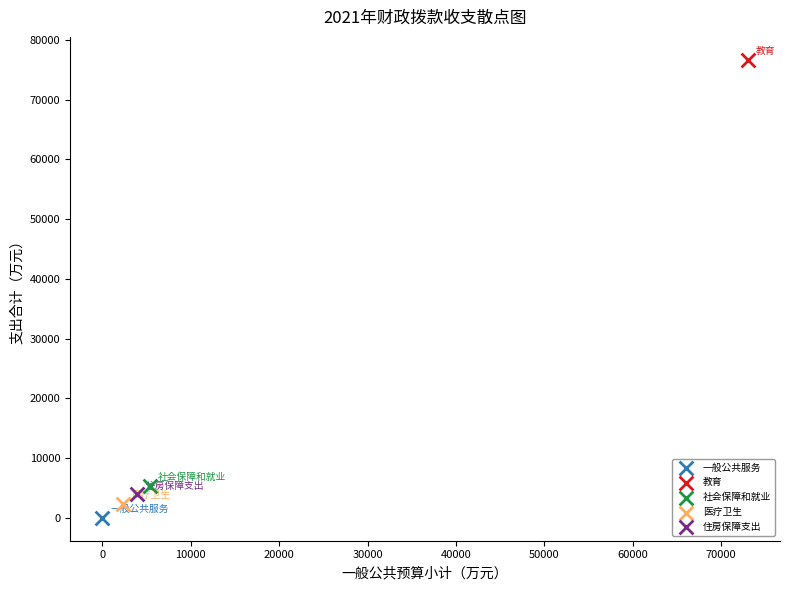

Which series contains the highest Y value?

教育